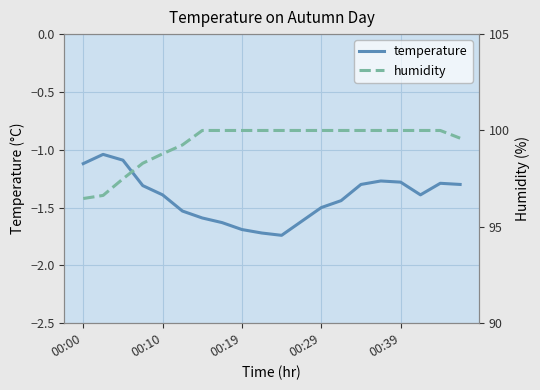

True or false: humidity and temperature intersect in this chart.

False